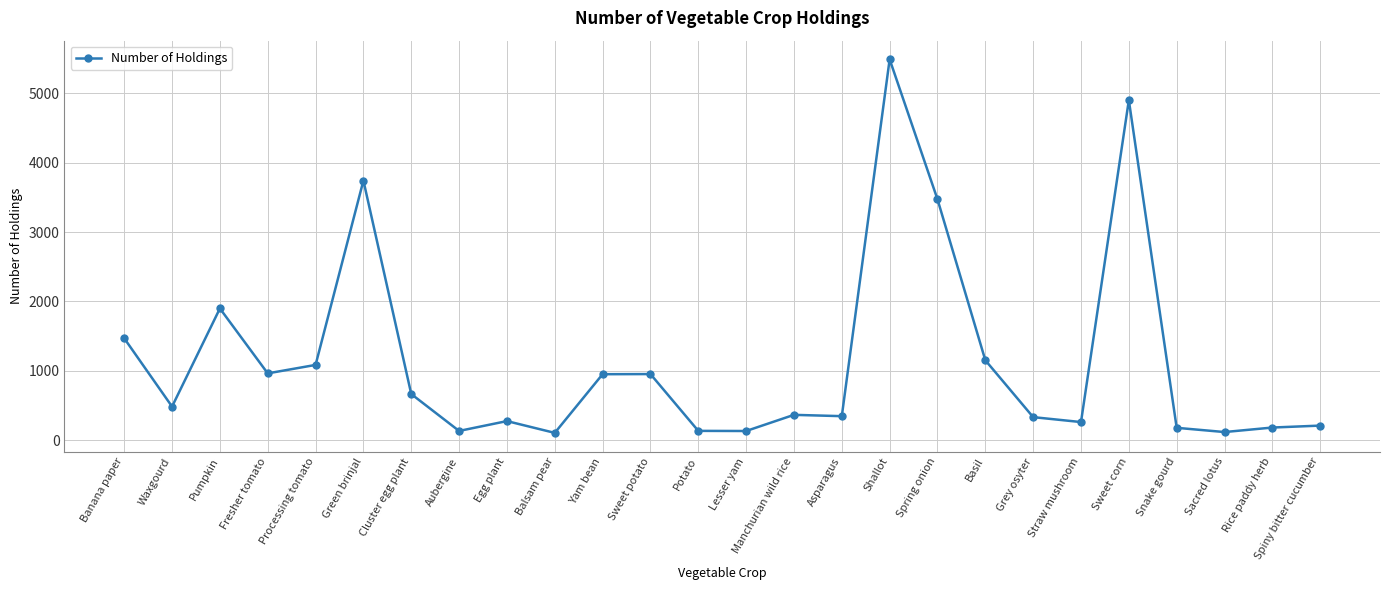

What is the label of the 16th point from the left?

Asparagus